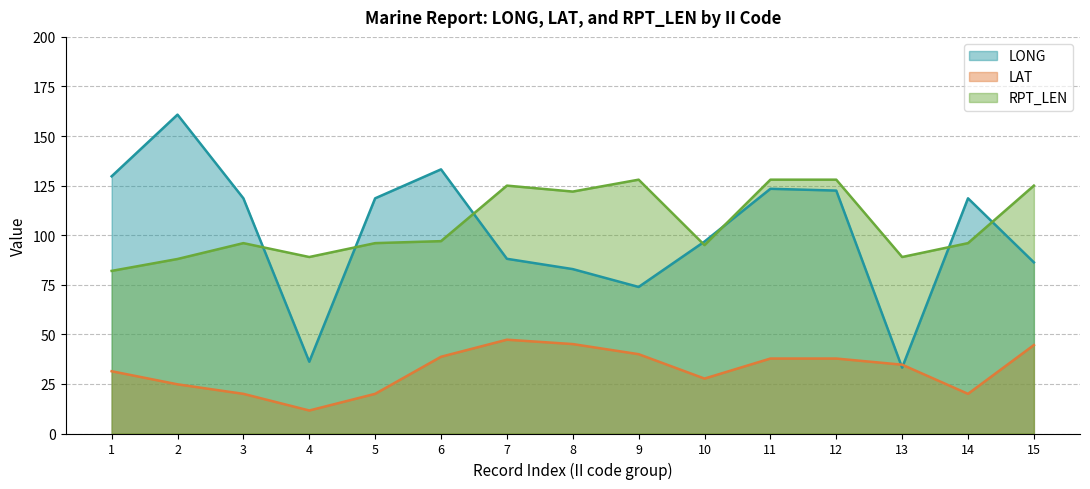

Which has a higher value, 12 or 11?

11